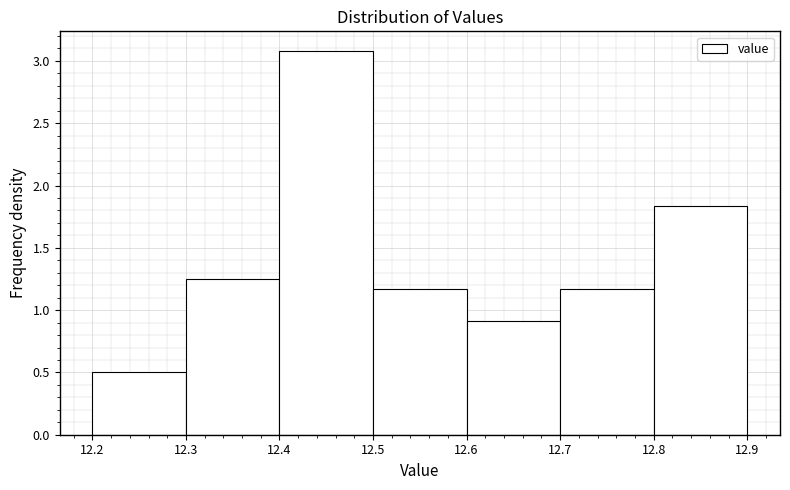

Which range on the x-axis has the tallest bar?

12.4 to 12.5